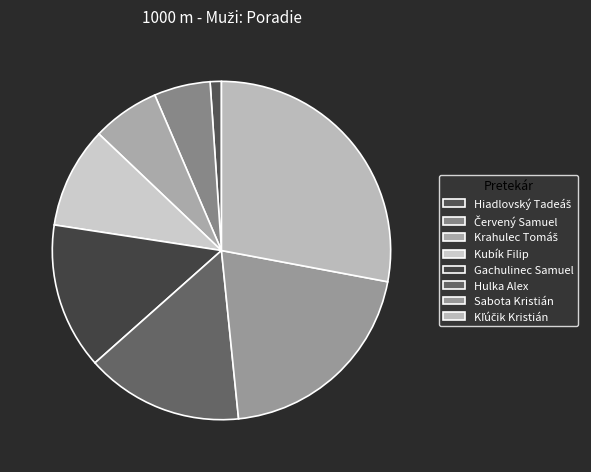

To the nearest percent, what portion does Sabota Kristián represent?

20%